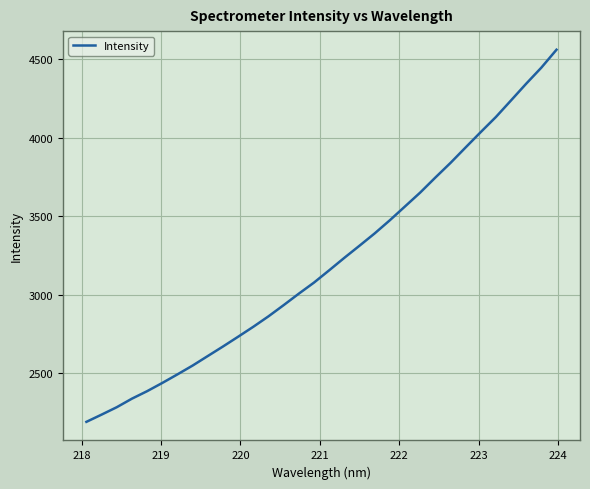

What is the minimum value shown in the chart?

2189.7